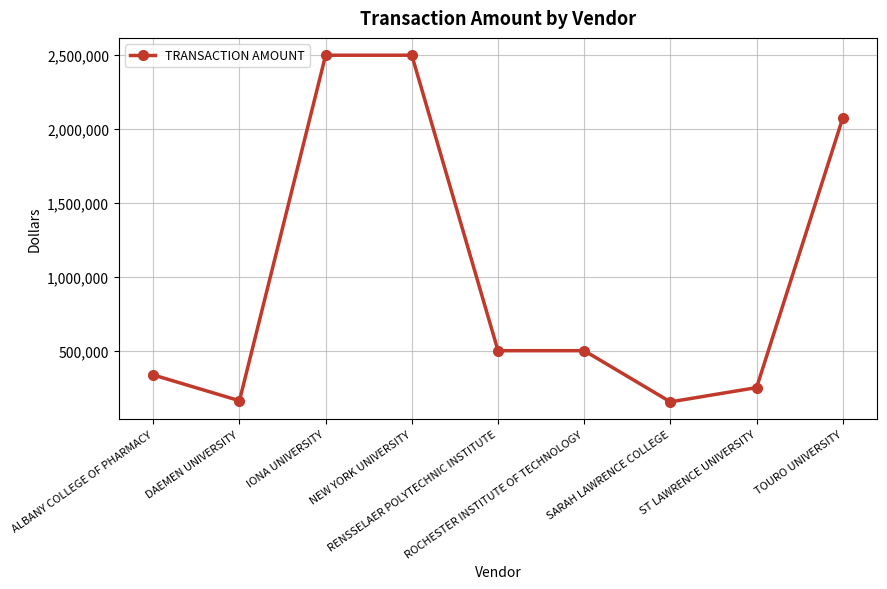

What is the value of the 4th point from the left?

2500000